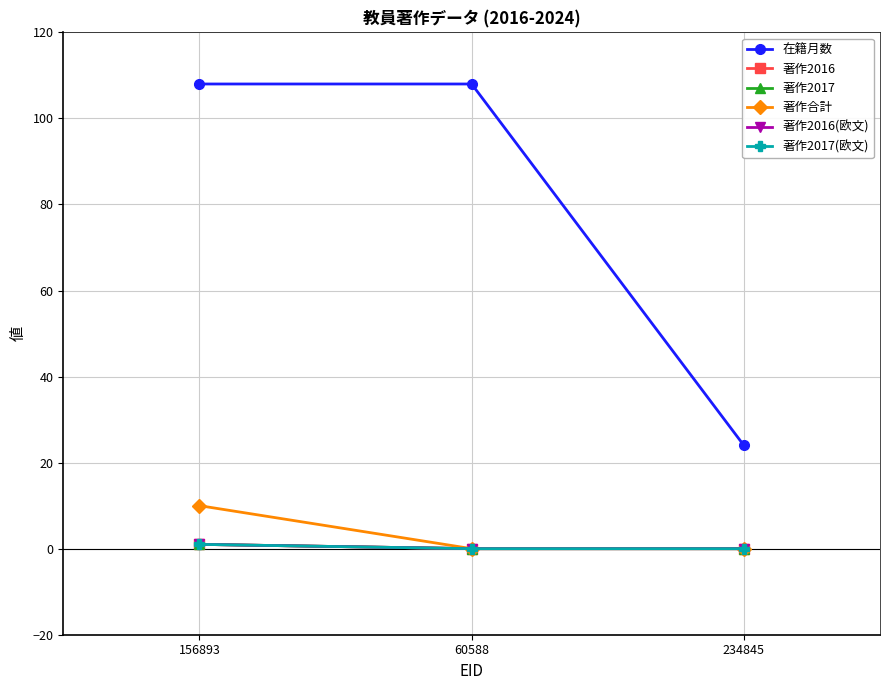

How many 著作2017 values are between 0 and 1?

3